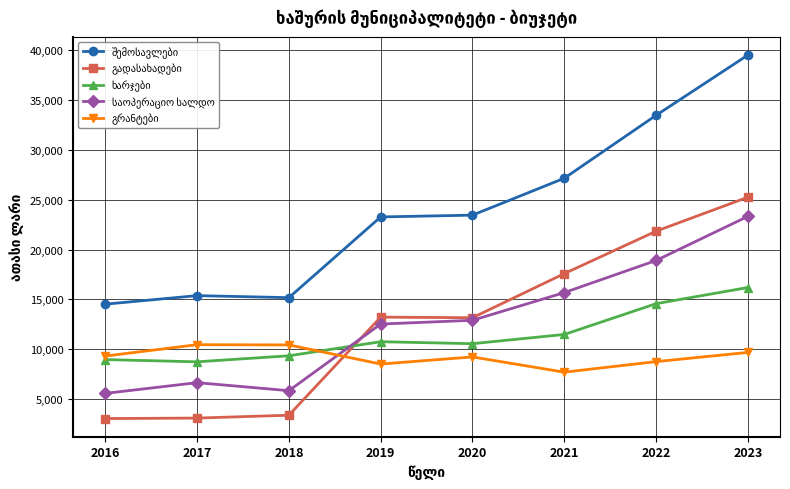

At how many categories does at least one series exceed 23990?

3